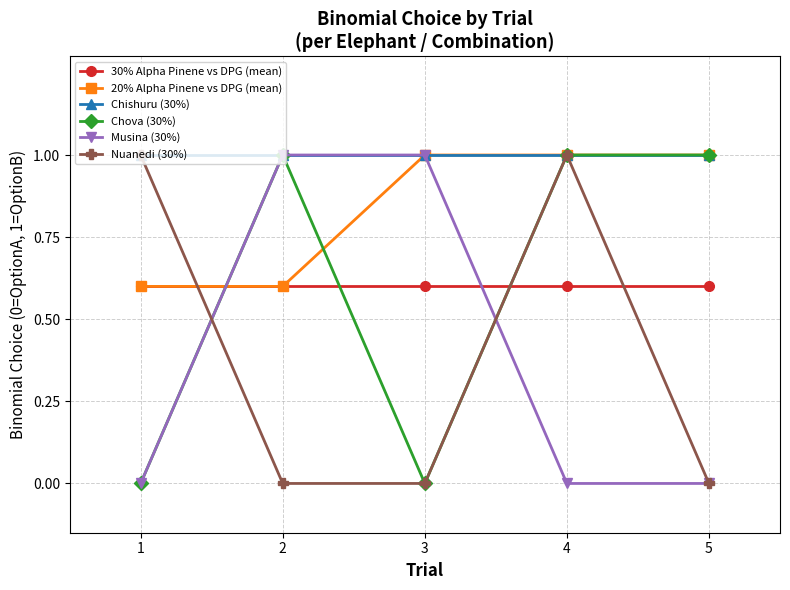

Reading right to left, extract all data points from this chart.

30% Alpha Pinene vs DPG (mean): 0.6	0.6	0.6	0.6	0.6
20% Alpha Pinene vs DPG (mean): 1.0	1.0	1.0	0.6	0.6
Chishuru (30%): 1.0	1.0	1.0	1.0	1.0
Chova (30%): 1.0	1.0	0.0	1.0	0.0
Musina (30%): 0.0	0.0	1.0	1.0	0.0
Nuanedi (30%): 0.0	1.0	0.0	0.0	1.0